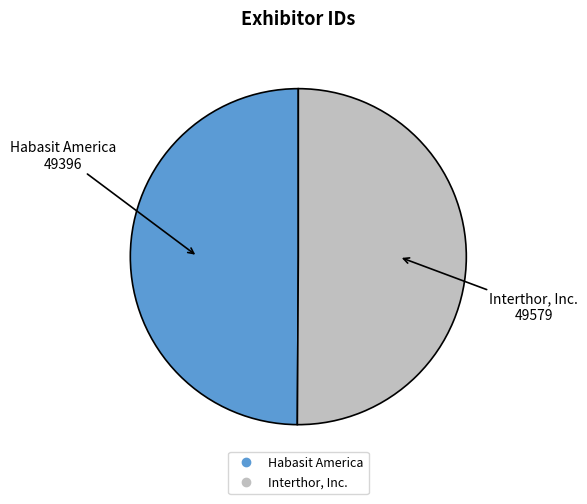

True or false: Habasit America accounts for 58% of the total.

False